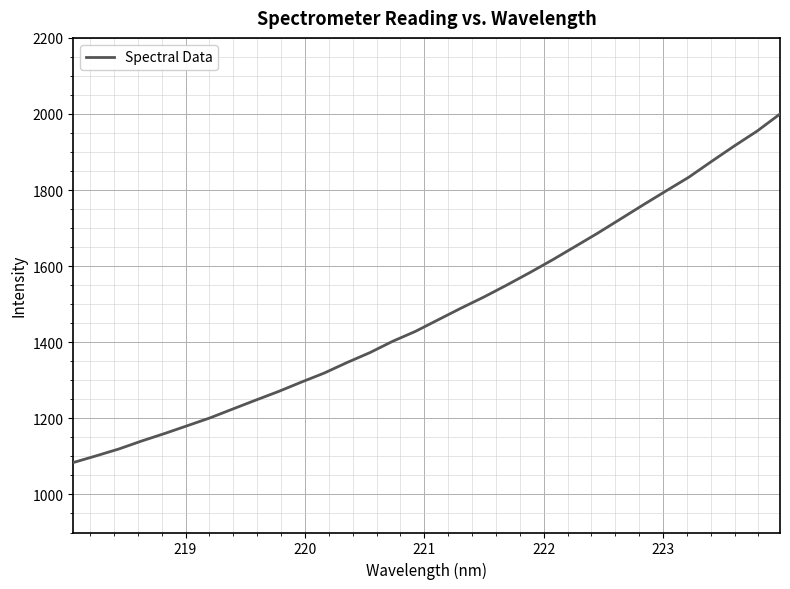

What is the difference between the maximum and minimum values?

916.1